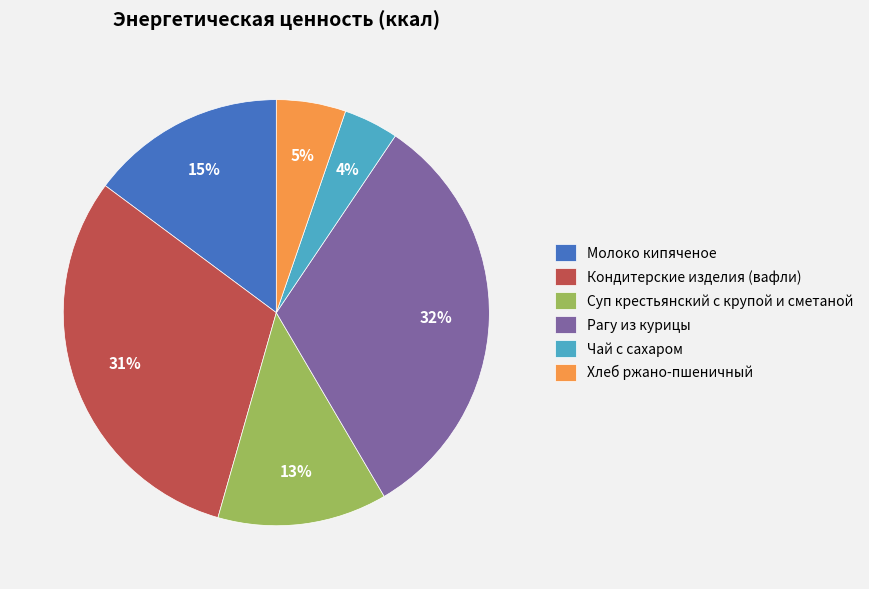

Which has a higher value, Чай с сахаром or Суп крестьянский с крупой и сметаной?

Суп крестьянский с крупой и сметаной